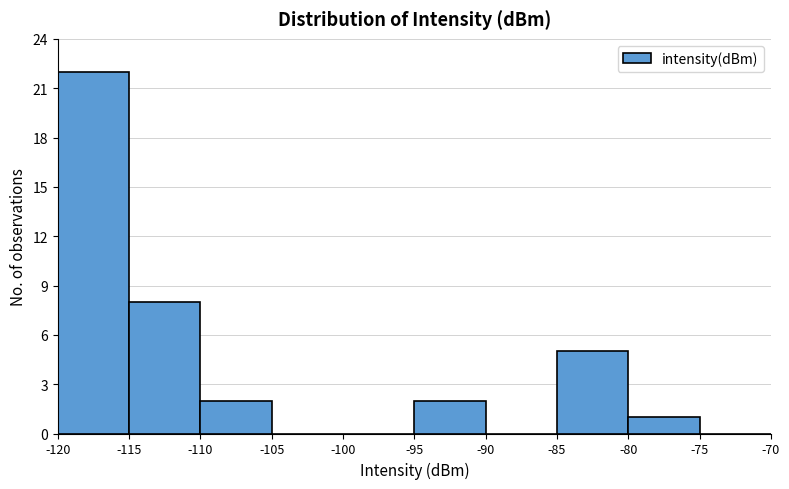

What is the height of the bar covering -85 to -80 on the x-axis? The values are not printed on the chart, so give them approximately, as read against the axis.

5